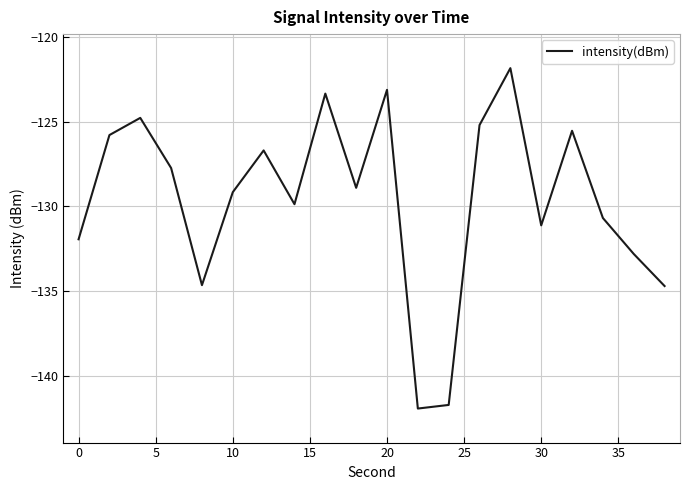

What is the minimum value shown in the chart?

-141.9